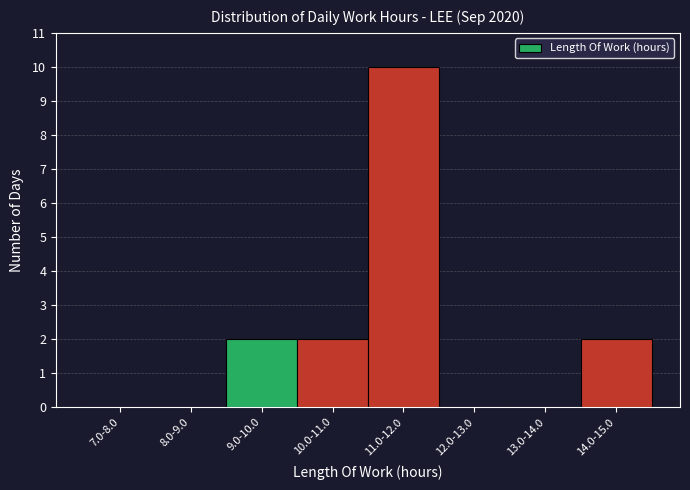

Reading right to left, what are all the values shown in this chart?

14.0-15.0=2	13.0-14.0=0	12.0-13.0=0	11.0-12.0=10	10.0-11.0=2	9.0-10.0=2	8.0-9.0=0	7.0-8.0=0